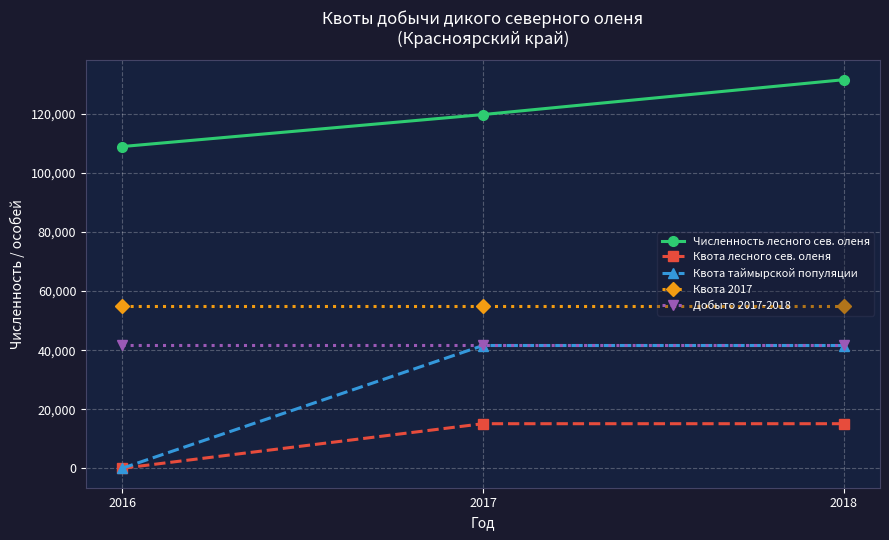

What is the highest value of the Квота лесного сев. оленя series?

15098